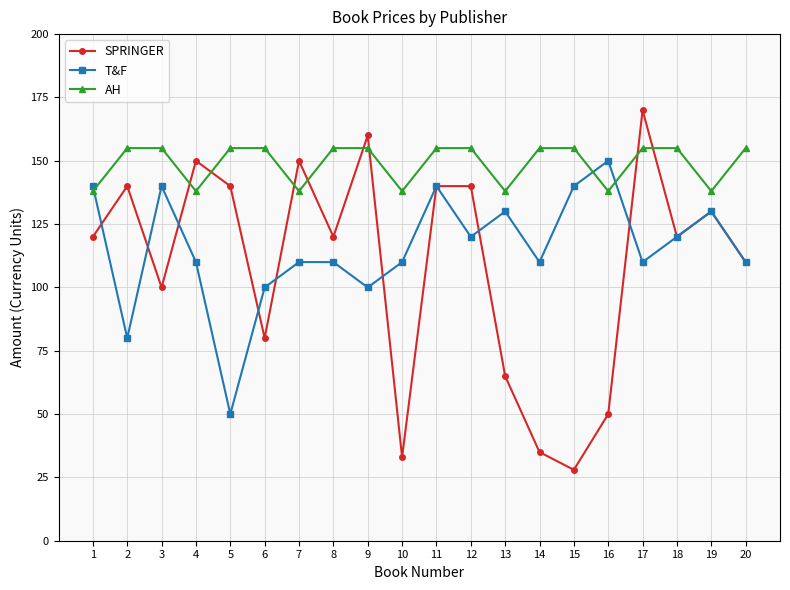

Rank the series by their maximum value, from lowest to highest.

T&F, AH, SPRINGER